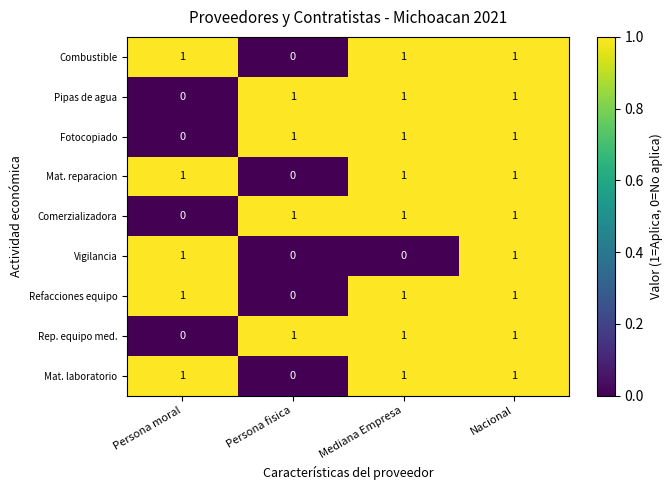

The Rep. equipo med. series shows 1 at Mediana Empresa. True or false?

True